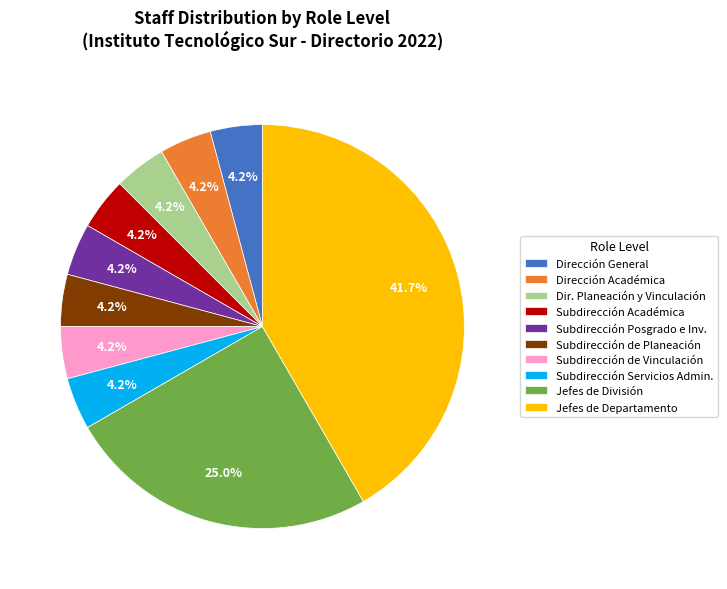

Count the number of slices in the pie.

10